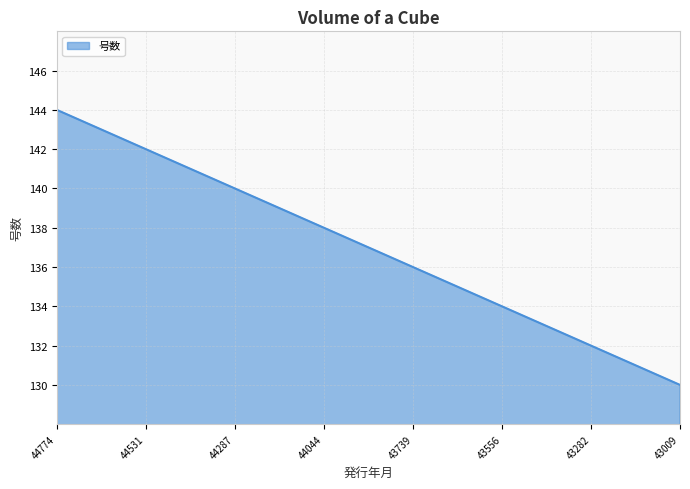

What is the difference between the maximum and minimum values?

14